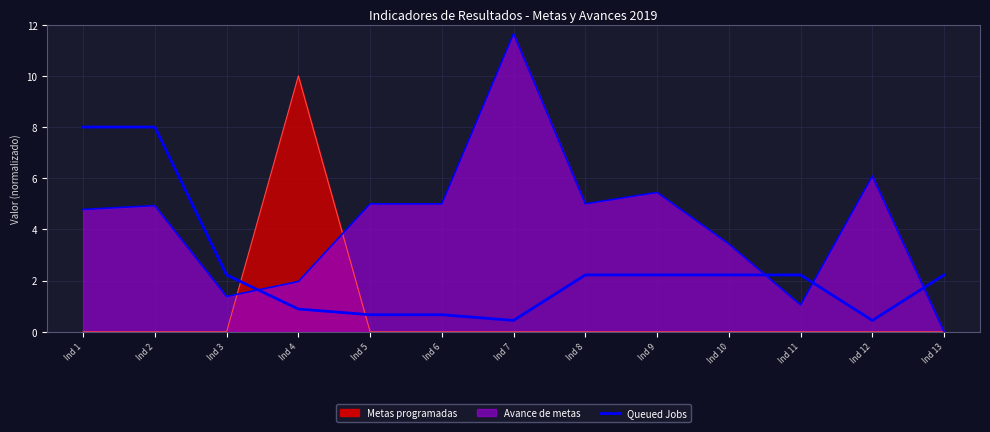

What value does the Avance (scaled x5) series have at Ind 8?

5.0